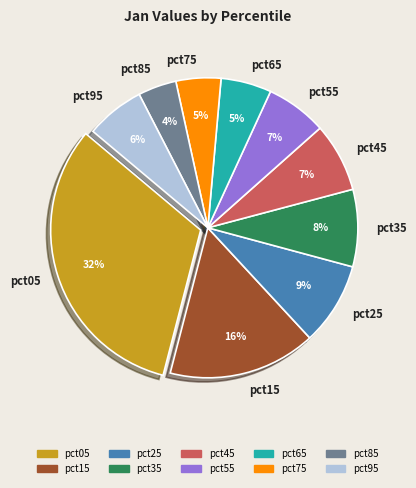

How many slices are in this pie chart?

10